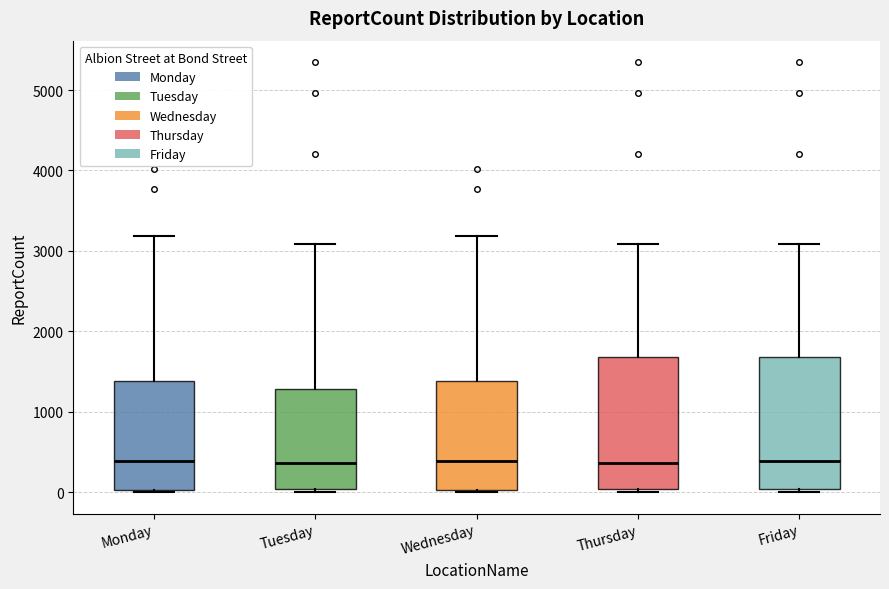

Reading left to right, transcribe this box plot: for each box, give where its median line is, the range the box spans, and where its two whiskers end, as read against the y-axis. The values are not printed on the chart, so give them approximately, as read against the axis.

Monday: median 400, box 0 to 1400, whiskers 0 to 3200
Tuesday: median 400, box 0 to 1300, whiskers 0 (just below the box's lower edge) to 3100
Wednesday: median 400, box 0 to 1400, whiskers 0 to 3200
Thursday: median 400, box 0 to 1700, whiskers 0 (just below the box's lower edge) to 3100
Friday: median 400, box 0 to 1700, whiskers 0 (just below the box's lower edge) to 3100